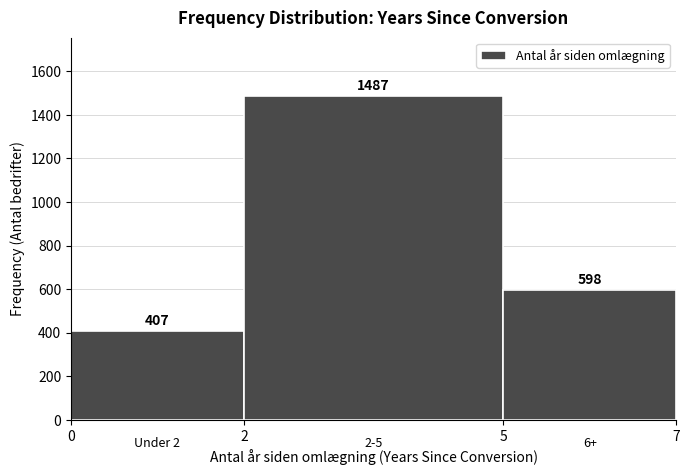

Reading left to right, transcribe this chart: for each bar, give the range it covers on the x-axis and its height.

0 to 2: 407
2 to 5: 1487
5 to 7: 598